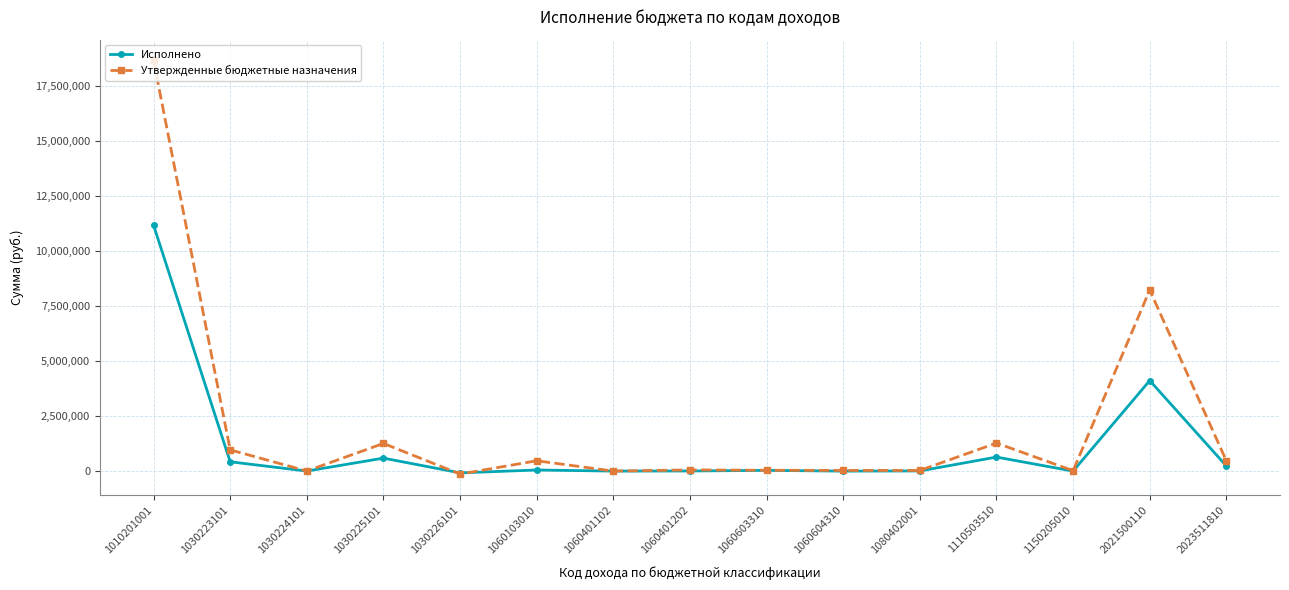

The Исполнено series shows 34514.6 at 1060603310. True or false?

True